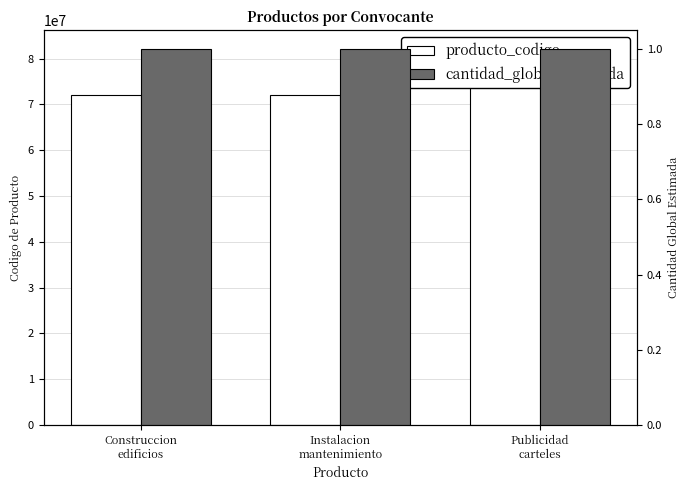

List the series in order of their overall mean, lowest first.

cantidad_global_estimada, producto_codigo